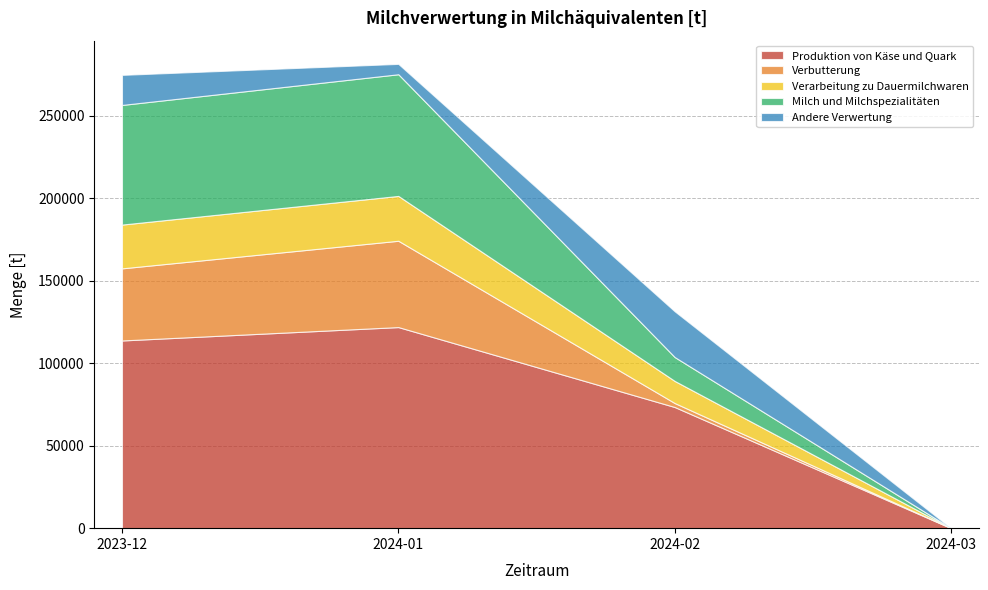

Which series ends up on top after the final intersection of Andere Verwertung and Verbutterung?

Andere Verwertung